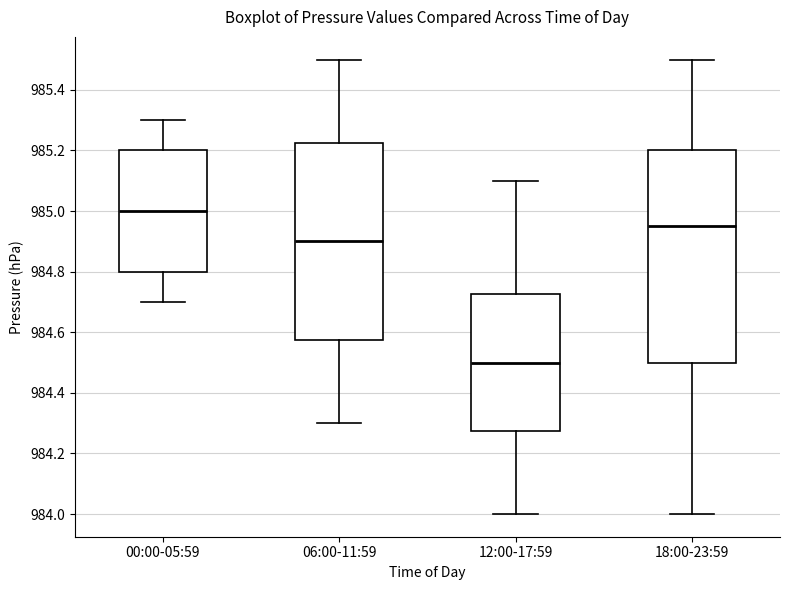

Reading left to right, read every box against the y-axis: the position of its median line, the range the box covers, and the ends of its whiskers. The values are not printed on the chart, so give them approximately, as read against the axis.

00:00-05:59: median 985.00, box 984.80 to 985.20, whiskers 984.70 to 985.30
06:00-11:59: median 984.90, box 984.58 to 985.22, whiskers 984.30 to 985.50
12:00-17:59: median 984.50, box 984.28 to 984.72, whiskers 984.00 to 985.10
18:00-23:59: median 984.96, box 984.50 to 985.20, whiskers 984.00 to 985.50